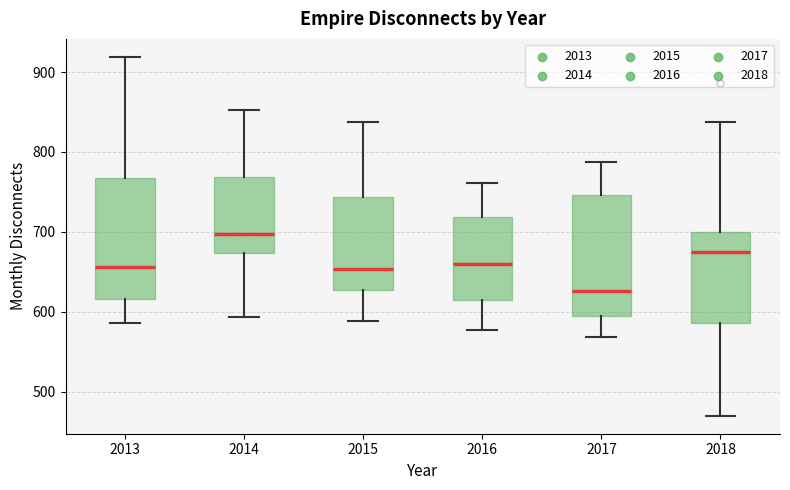

Which box has the lowest median line?

2017